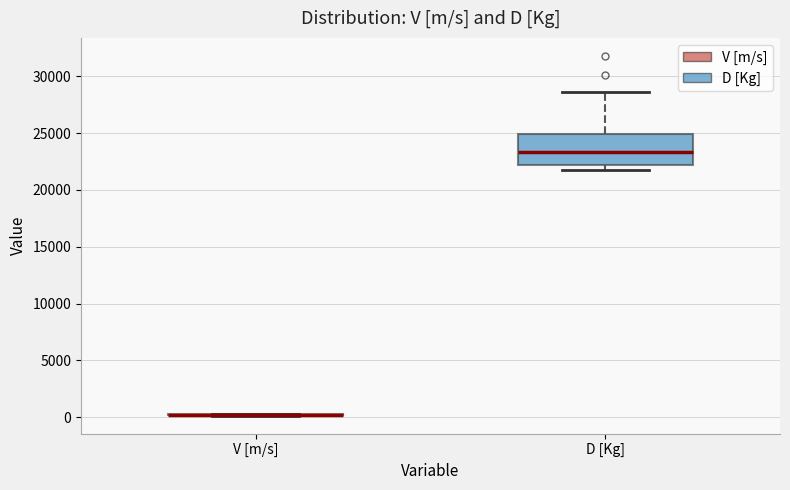

Which box is the tallest, from its lower edge to its upper edge?

D [Kg]